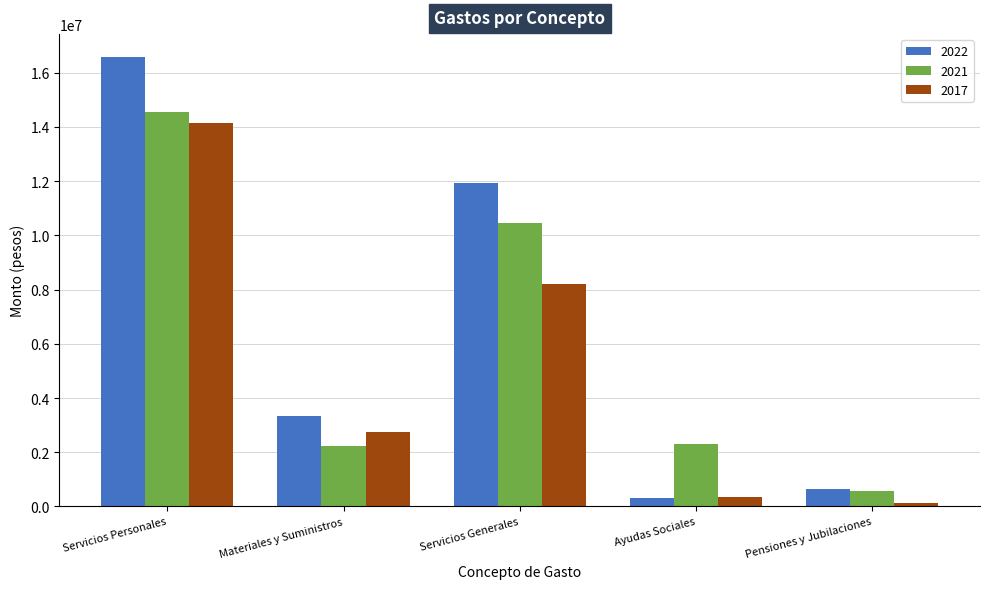

What is the minimum value shown in the chart?

135724